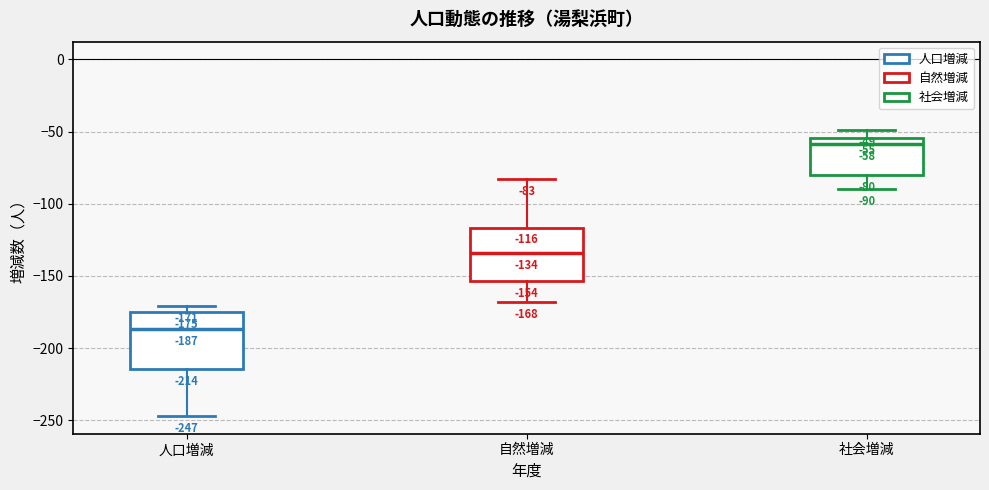

Which box's median line is the lowest?

人口増減